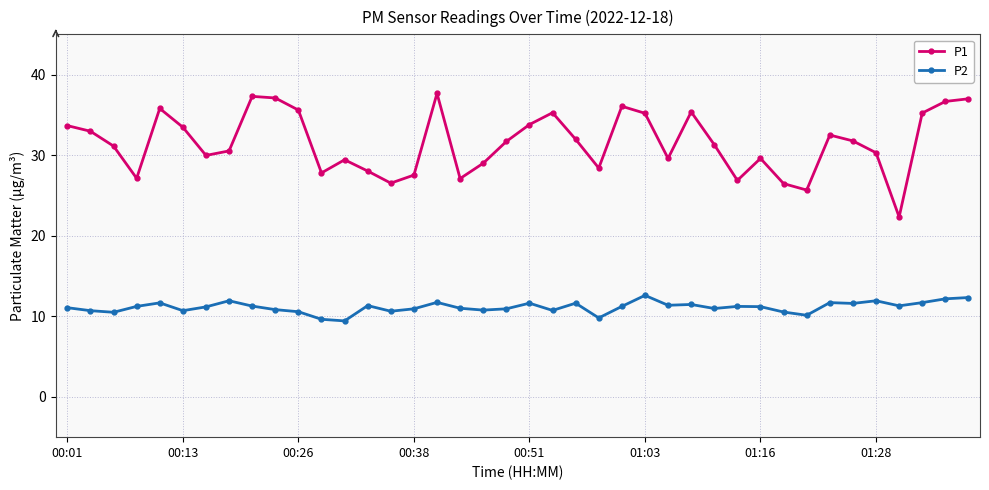

True or false: P2 and P1 intersect in this chart.

False